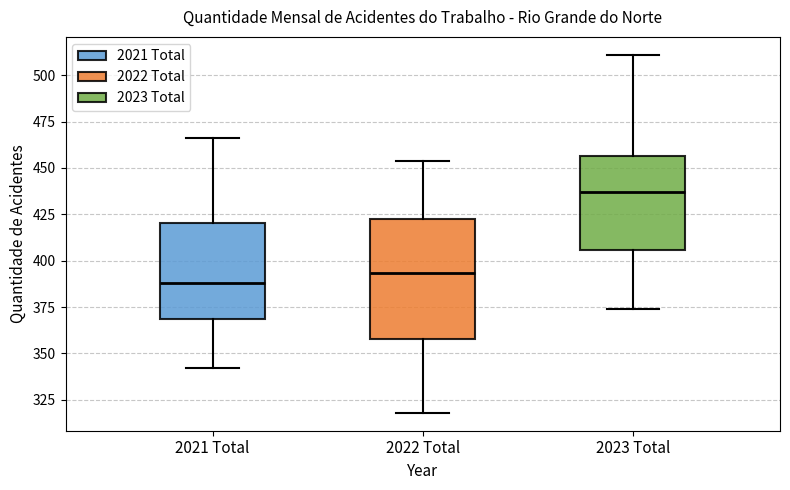

Reading left to right, read every box against the y-axis: the position of its median line, the range the box covers, and the ends of its whiskers. The values are not printed on the chart, so give them approximately, as read against the axis.

2021 Total: median 390, box 370 to 420, whiskers 340 to 465
2022 Total: median 395, box 360 to 420, whiskers 320 to 455
2023 Total: median 435, box 405 to 455, whiskers 375 to 510